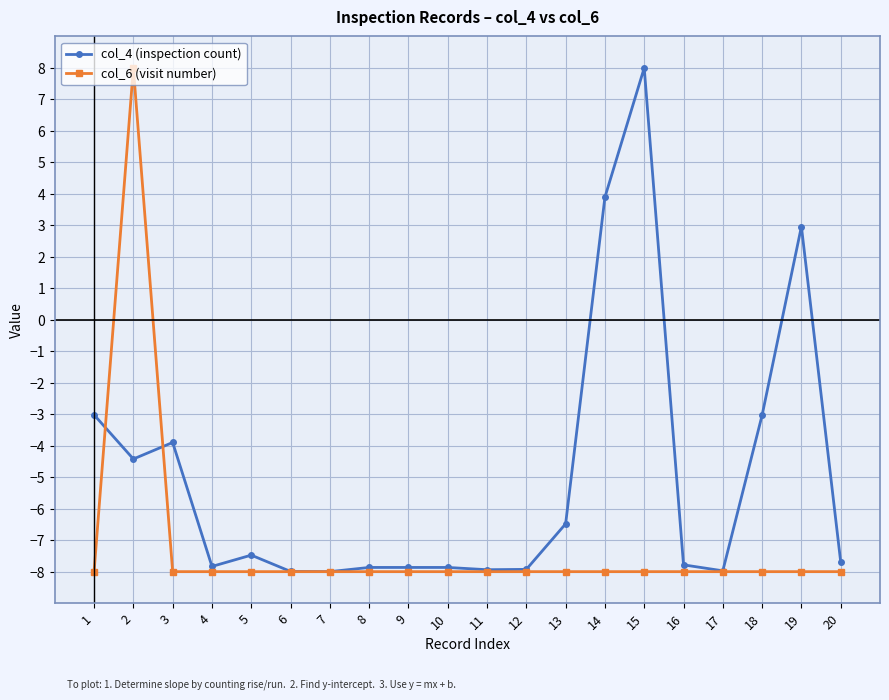

What is the spread (max minus min) of values at 18?

5.0